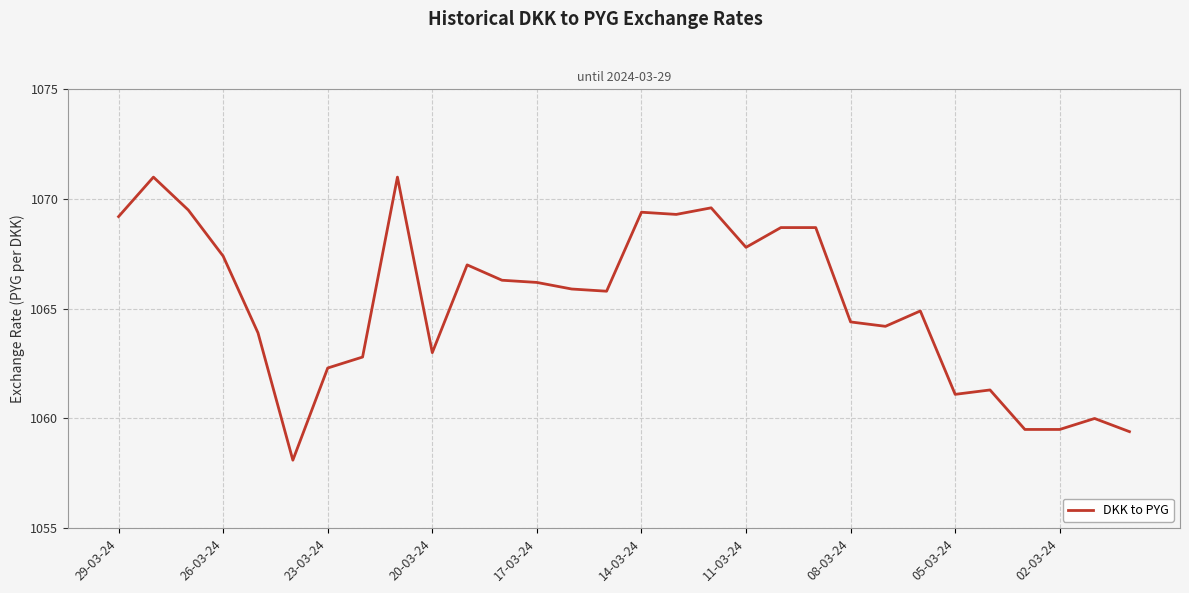

How many lines are shown in the chart?

1